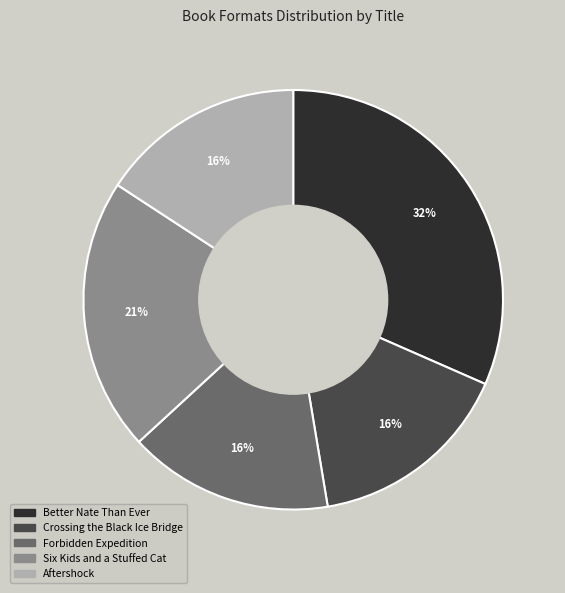

Do Aftershock and Forbidden Expedition together represent more than half of the pie?

No